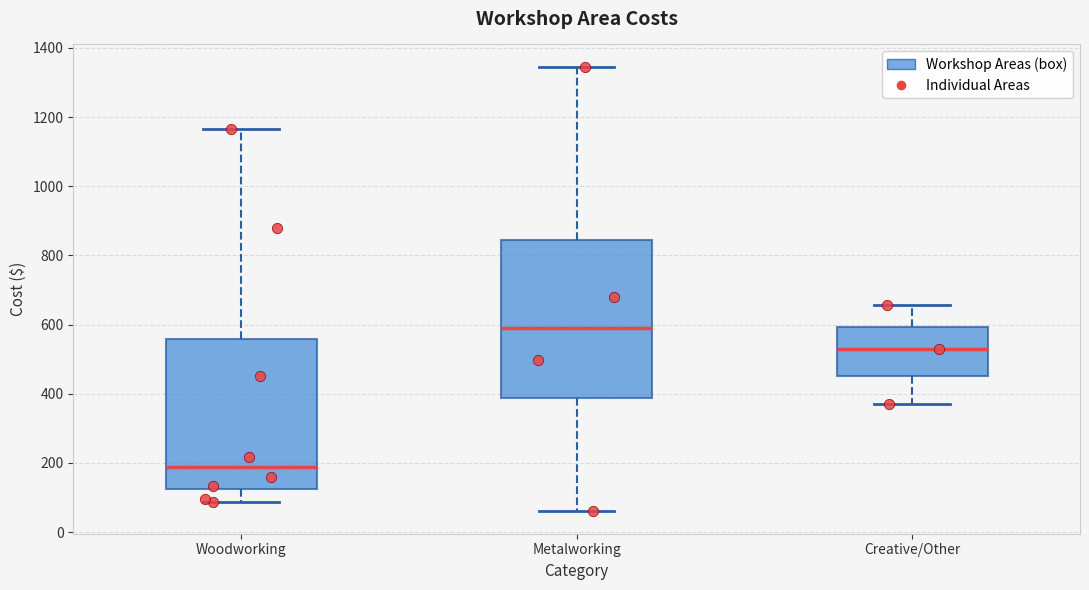

Where is the lower edge of the box for Woodworking on the y-axis? The values are not printed on the chart, so give them approximately, as read against the axis.

120